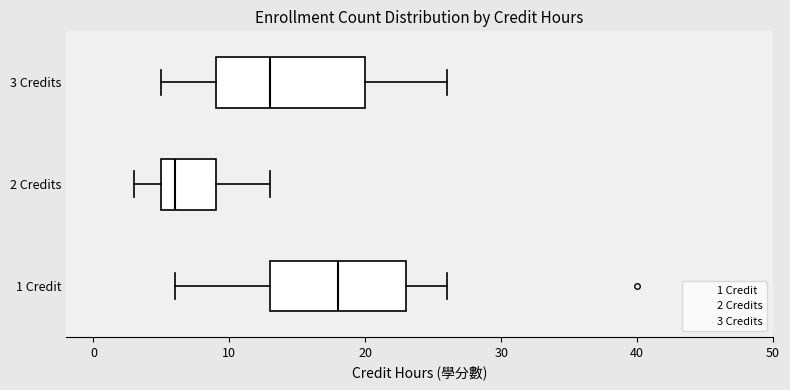

Which box is the widest, from its left edge to its right edge?

3 Credits